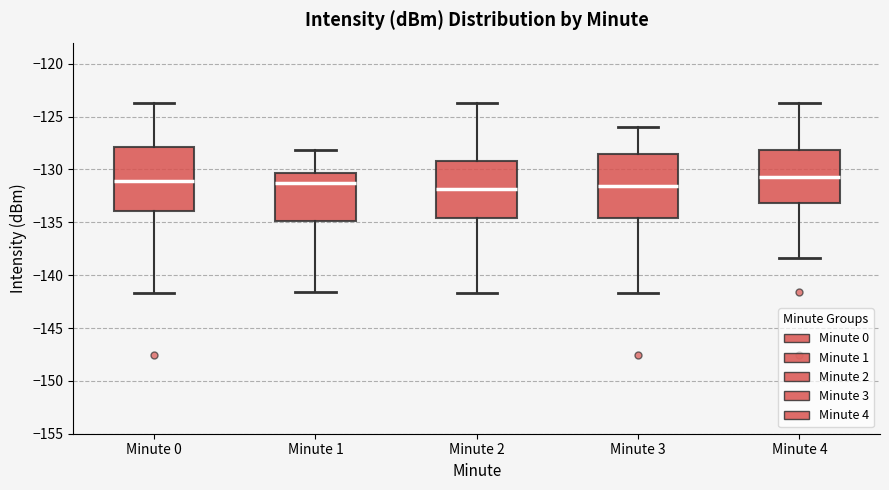

Reading left to right, read every box against the y-axis: the position of its median line, the range the box covers, and the ends of its whiskers. The values are not printed on the chart, so give them approximately, as read against the axis.

Minute 0: median -131.0, box -134.0 to -128.0, whiskers -141.5 to -124.0
Minute 1: median -131.0, box -135.0 to -130.5, whiskers -141.5 to -128.0
Minute 2: median -132.0, box -134.5 to -129.0, whiskers -141.5 to -124.0
Minute 3: median -131.5, box -134.5 to -128.5, whiskers -141.5 to -126.0
Minute 4: median -130.5, box -133.0 to -128.0, whiskers -138.5 to -124.0